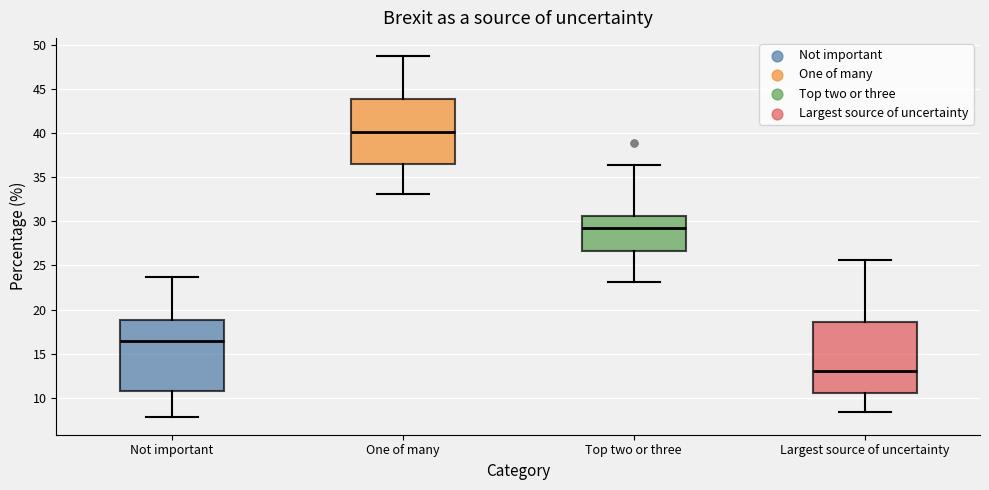

Reading left to right, read every box against the y-axis: the position of its median line, the range the box covers, and the ends of its whiskers. The values are not printed on the chart, so give them approximately, as read against the axis.

Not important: median 16.5, box 11.0 to 19.0, whiskers 8.0 to 23.5
One of many: median 40.0, box 36.5 to 44.0, whiskers 33.0 to 48.5
Top two or three: median 29.0, box 26.5 to 30.5, whiskers 23.0 to 36.5
Largest source of uncertainty: median 13.0, box 10.5 to 18.5, whiskers 8.5 to 25.5